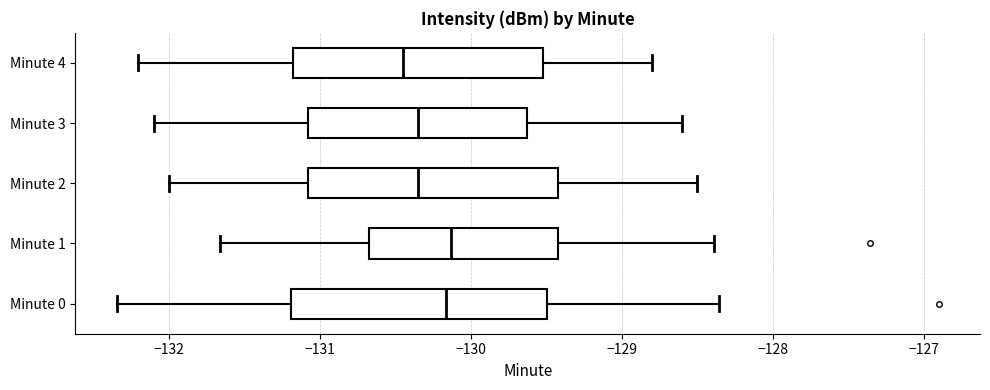

Reading bottom to top, read every box against the x-axis: the position of its median line, the range the box covers, and the ends of its whiskers. The values are not printed on the chart, so give them approximately, as read against the axis.

Minute 0: median -130.2, box -131.2 to -129.5, whiskers -132.3 to -128.4
Minute 1: median -130.1, box -130.7 to -129.4, whiskers -131.7 to -128.4
Minute 2: median -130.3, box -131.1 to -129.4, whiskers -132.0 to -128.5
Minute 3: median -130.3, box -131.1 to -129.6, whiskers -132.1 to -128.6
Minute 4: median -130.4, box -131.2 to -129.5, whiskers -132.2 to -128.8